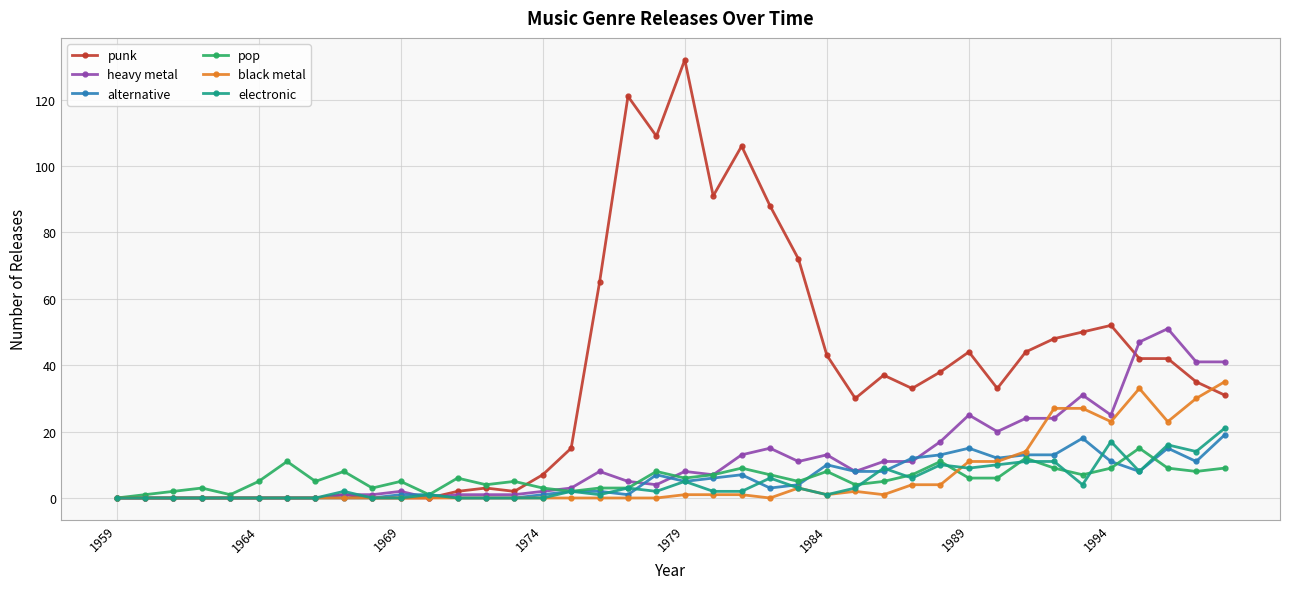

How many categories are shown in the chart?

40